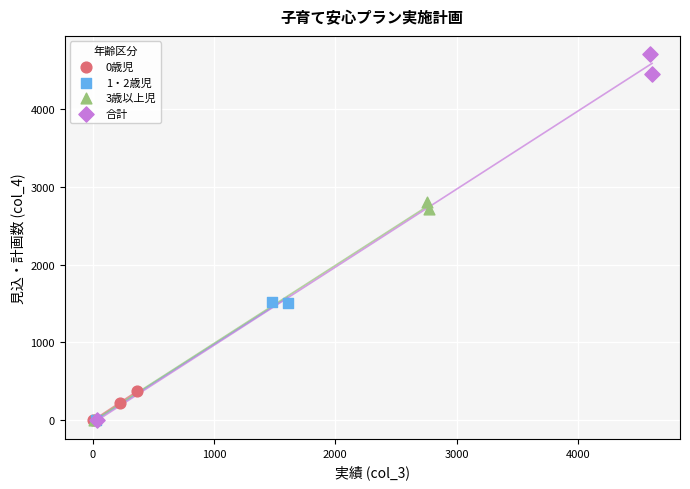

Which series contains the highest Y value?

合計